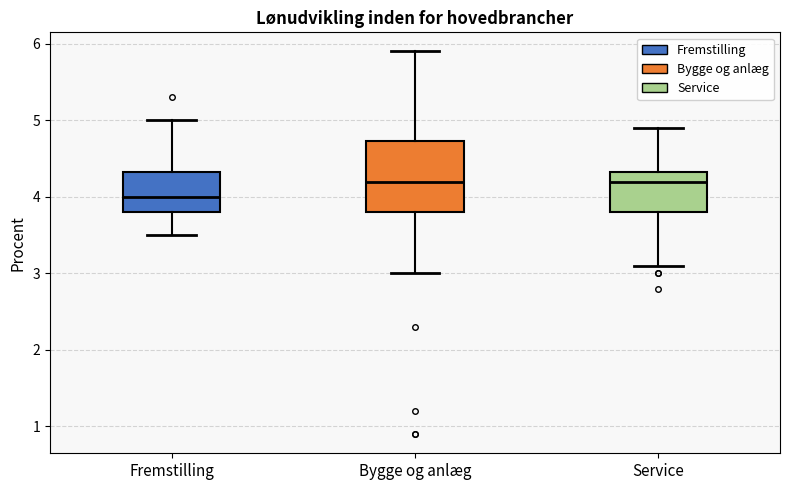

Reading left to right, transcribe this box plot: for each box, give where its median line is, the range the box spans, and where its two whiskers end, as read against the y-axis. The values are not printed on the chart, so give them approximately, as read against the axis.

Fremstilling: median 4.0, box 3.8 to 4.3, whiskers 3.5 to 5.0
Bygge og anlæg: median 4.2, box 3.8 to 4.7, whiskers 3.0 to 5.9
Service: median 4.2, box 3.8 to 4.3, whiskers 3.1 to 4.9